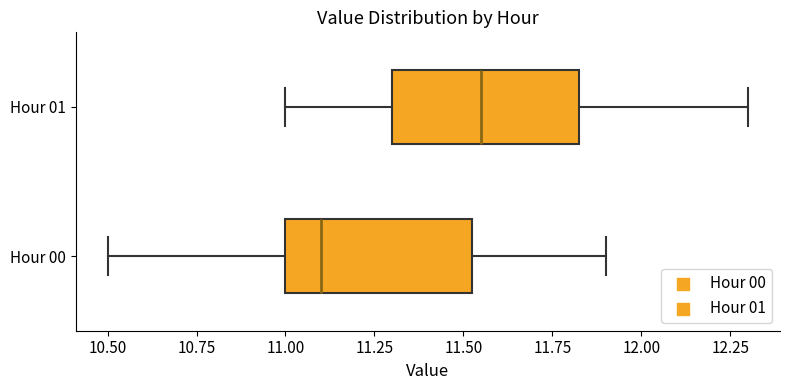

Which box has the furthest to the right median line?

Hour 01